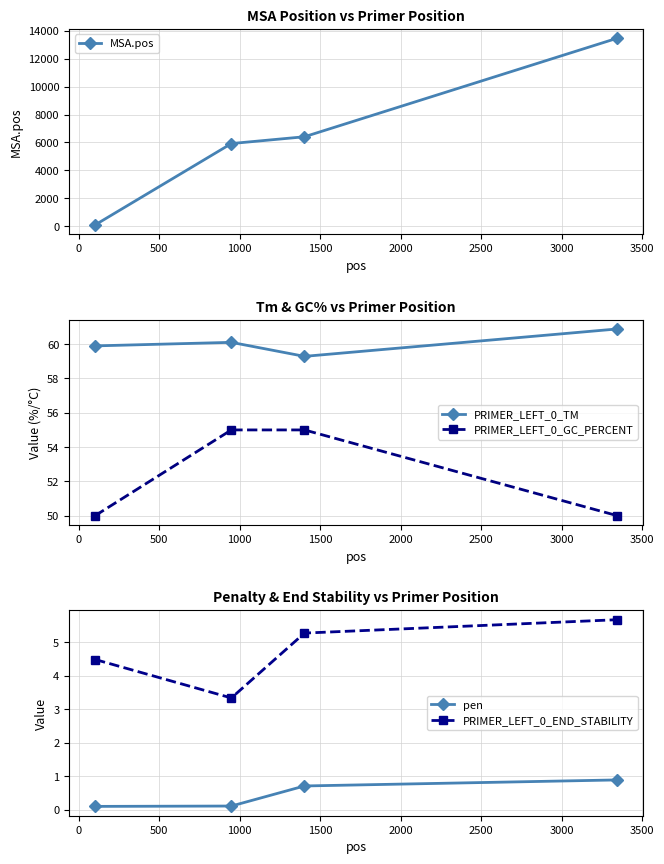

True or false: PRIMER_LEFT_0_GC_PERCENT and MSA.pos intersect in this chart.

False